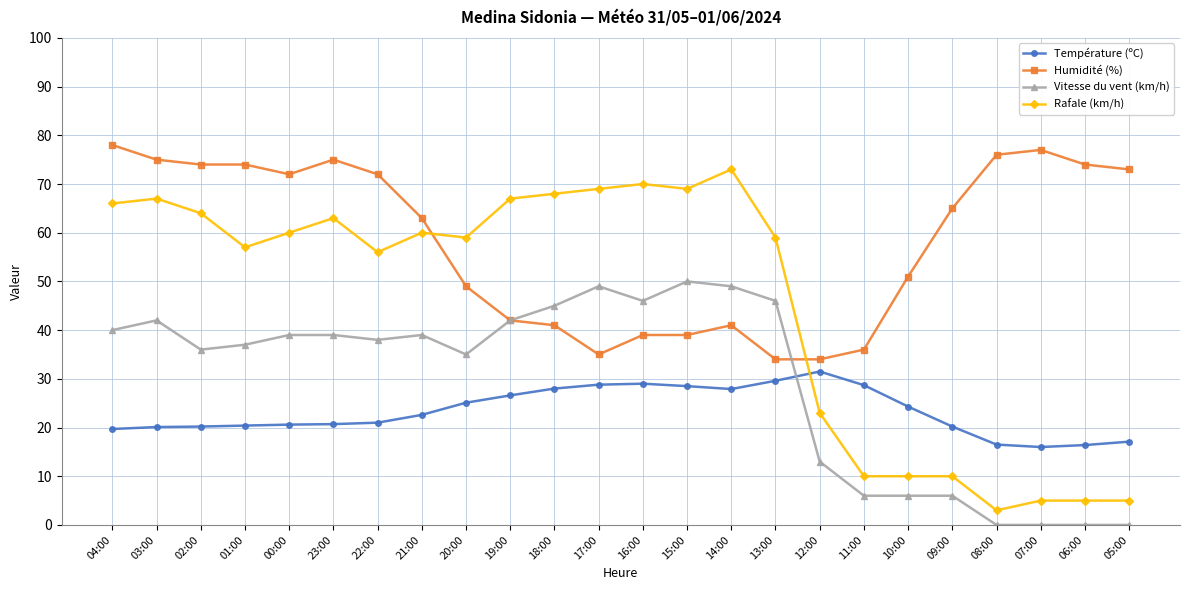

After their last crossing, which series has the higher values: Rafale (km/h) or Humidité (%)?

Humidité (%)